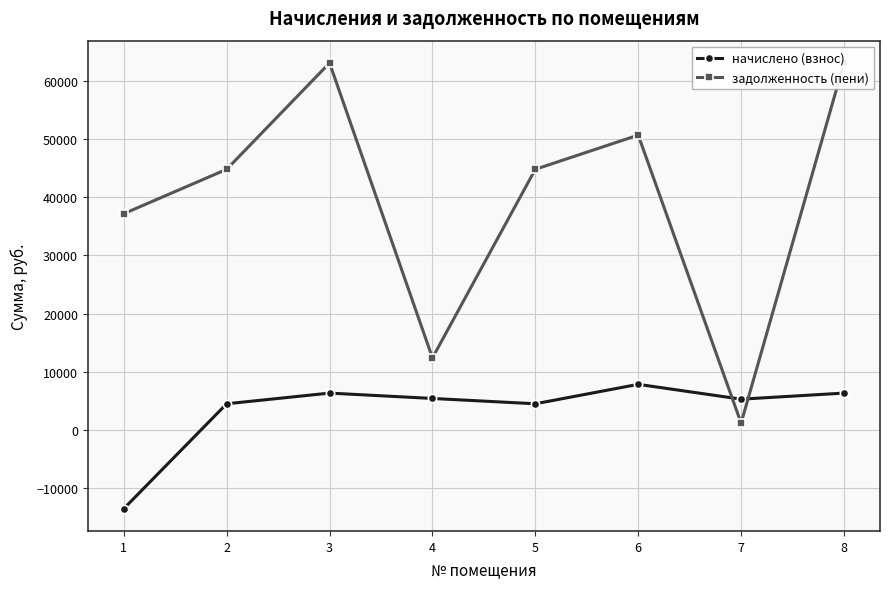

Where is задолженность (пени) nearest to the value 32130?

1